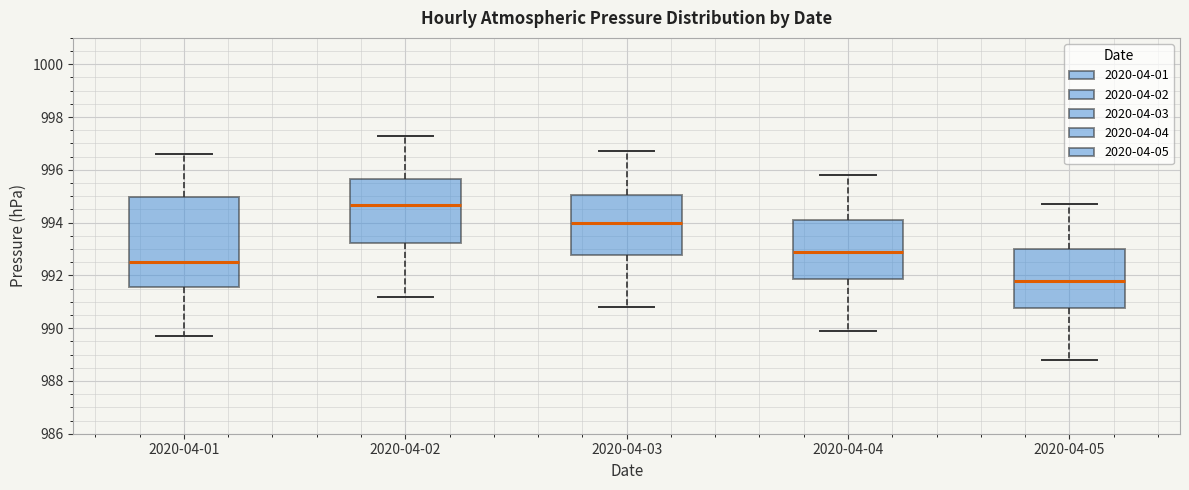

Comparing the boxes themselves (not the whiskers), which one is the tallest?

2020-04-01